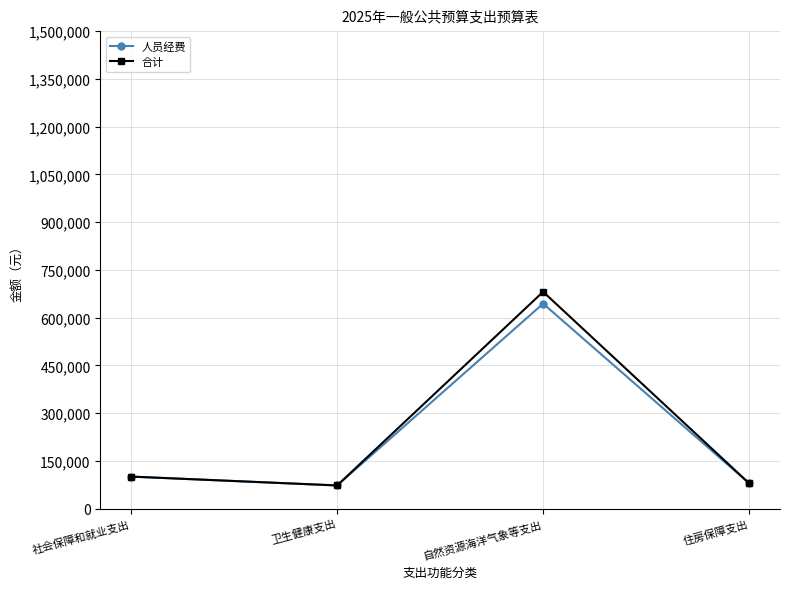

At which category does 人员经费 reach its first local valley?

卫生健康支出